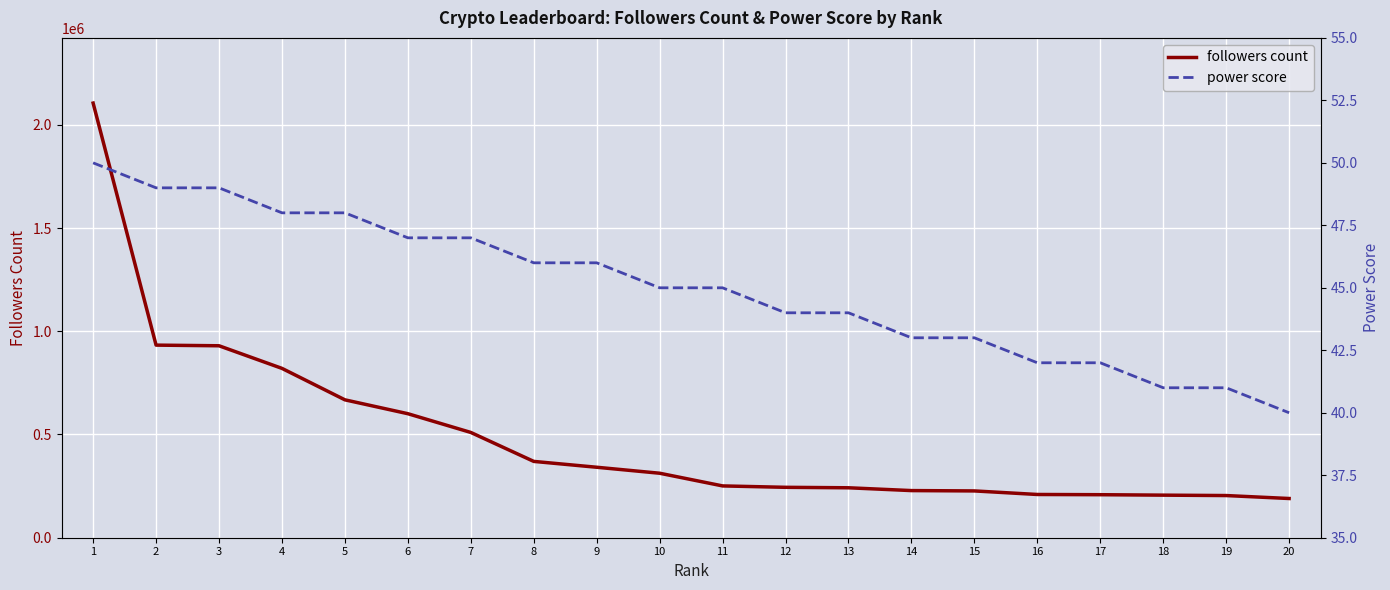

What is the value of the followers count point at the 20th from the left?

189936